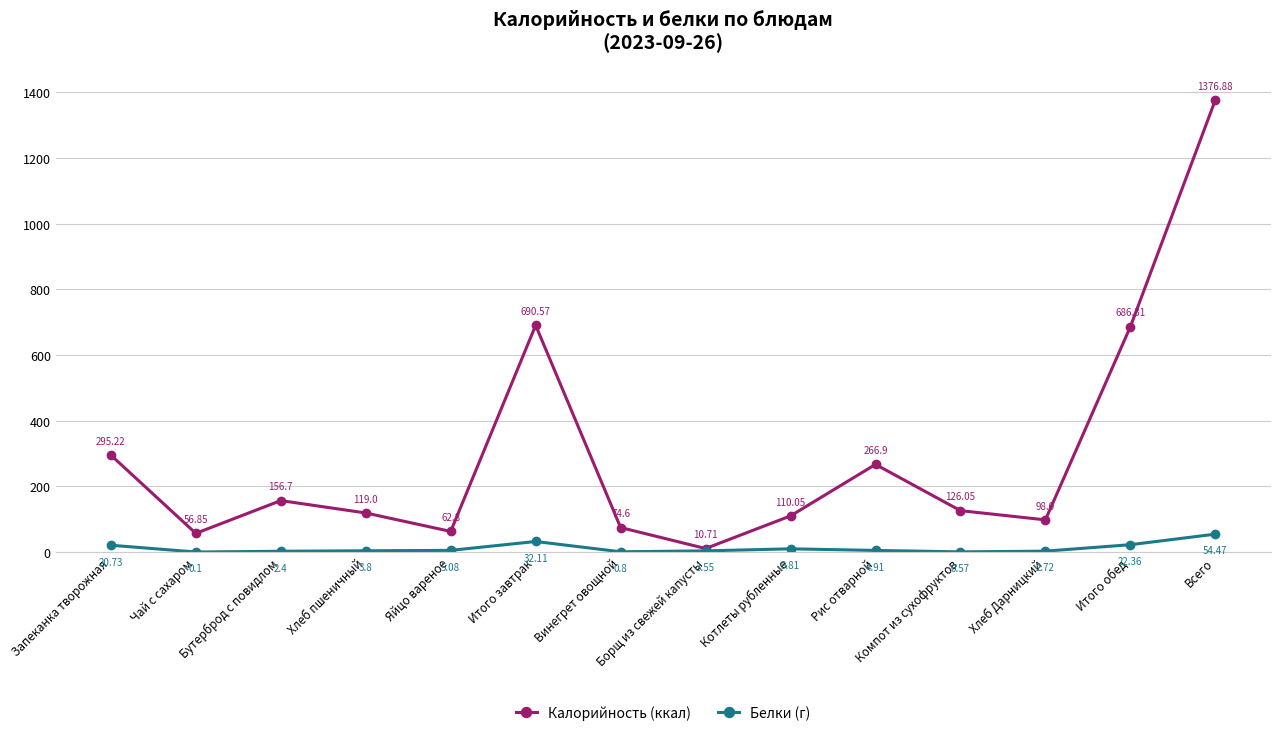

How many values in the Калорийность (ккал) series exceed 126?

7